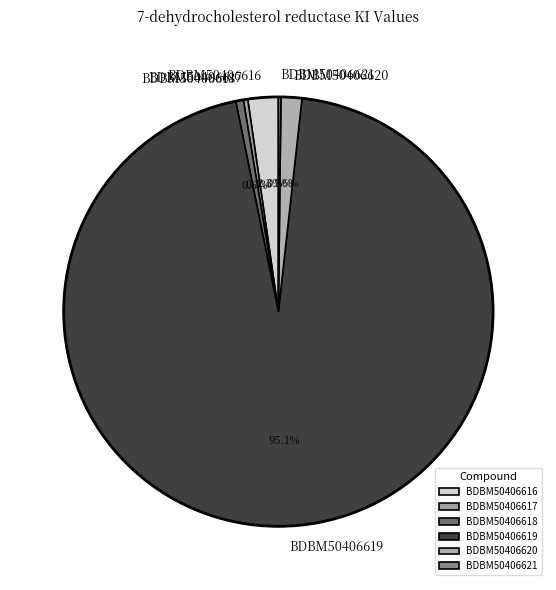

Does BDBM50406619 account for over 50% of the chart?

Yes